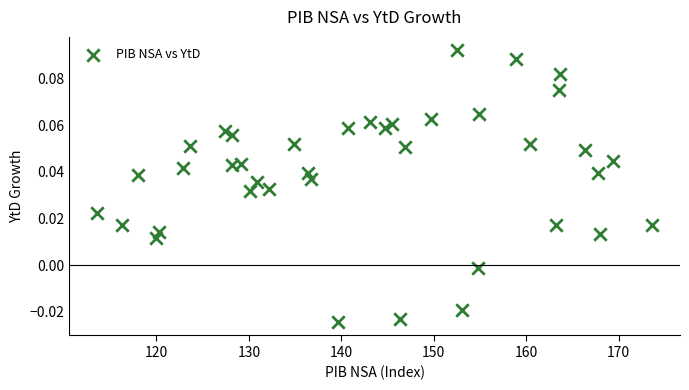

What is the range of X values (max minus min)?

60.0